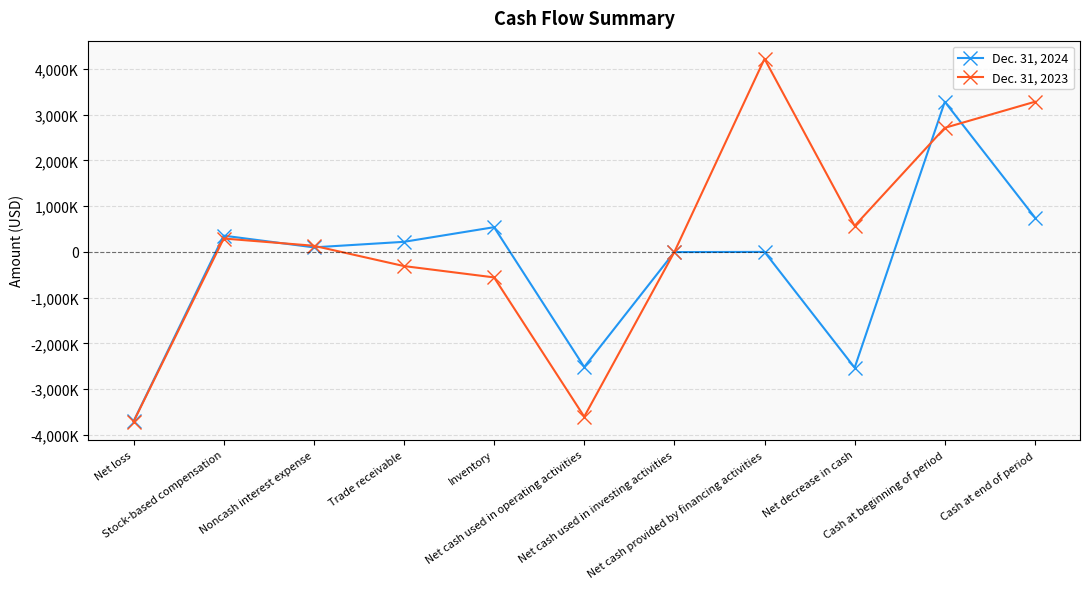

Which series changed the most between Noncash interest expense and Cash at end of period?

Dec. 31, 2023